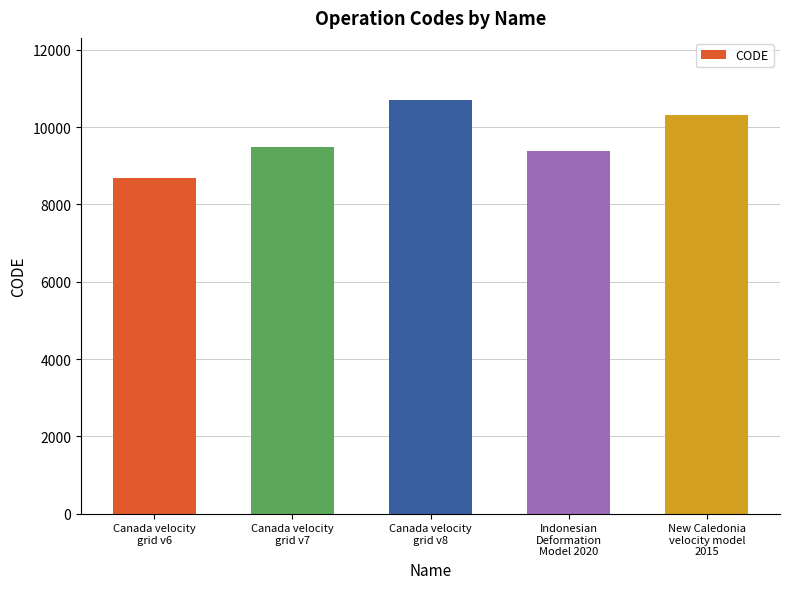

List the labels in order of value, largest first.

Canada velocity
grid v8, New Caledonia
velocity model
2015, Canada velocity
grid v7, Indonesian
Deformation
Model 2020, Canada velocity
grid v6